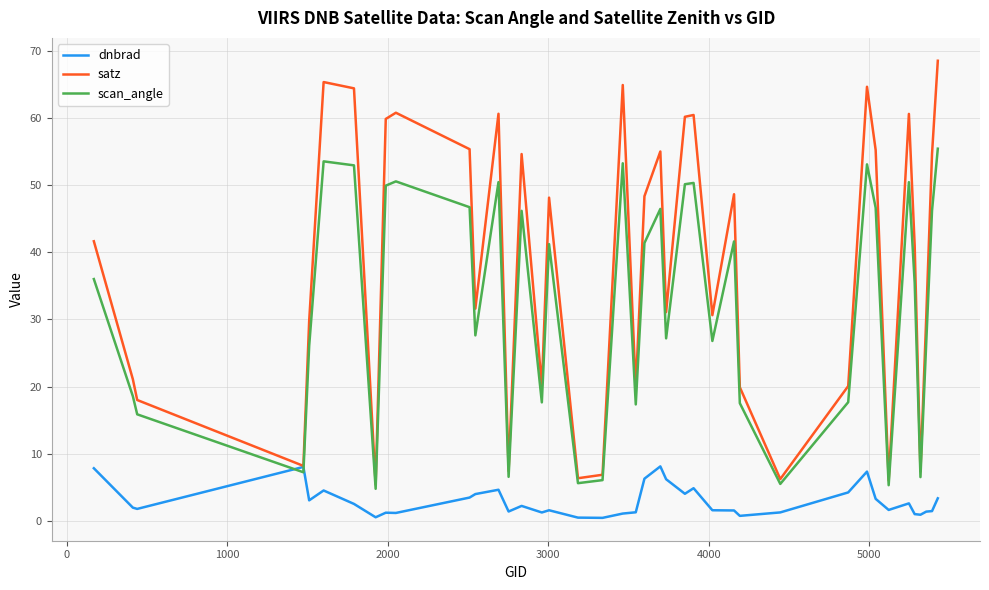

List the series in order of their overall mean, highest first.

satz, scan_angle, dnbrad